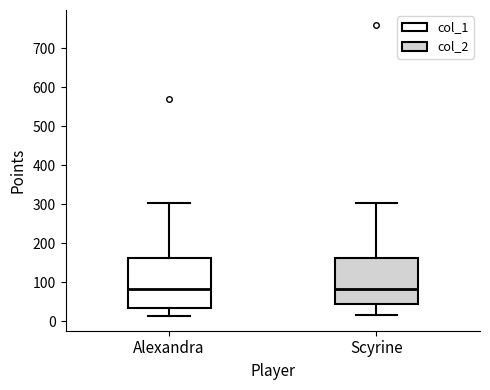

Which box is the tallest, from its lower edge to its upper edge?

Alexandra